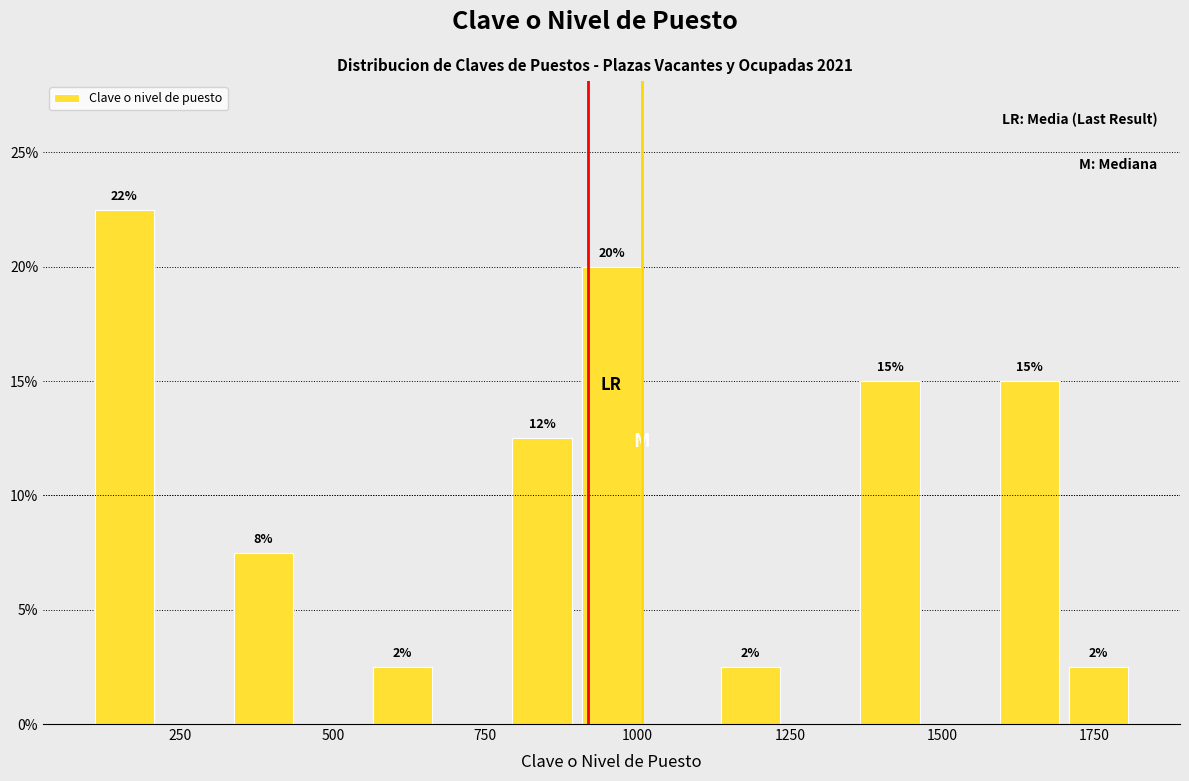

Read against the x-axis, roughly where is the centre of the tallest bar?

150